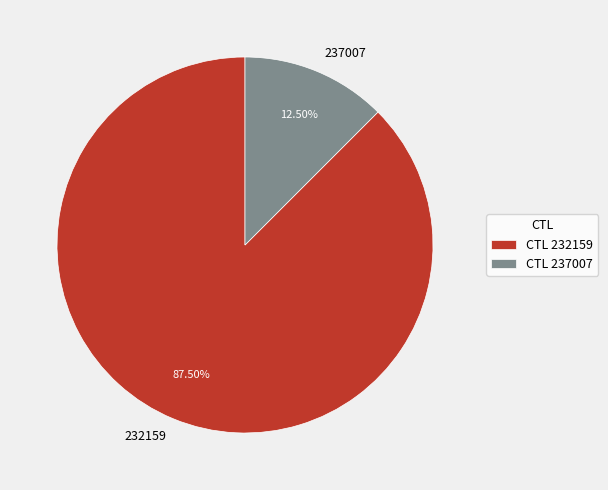

Which has a higher value, 237007 or 232159?

232159